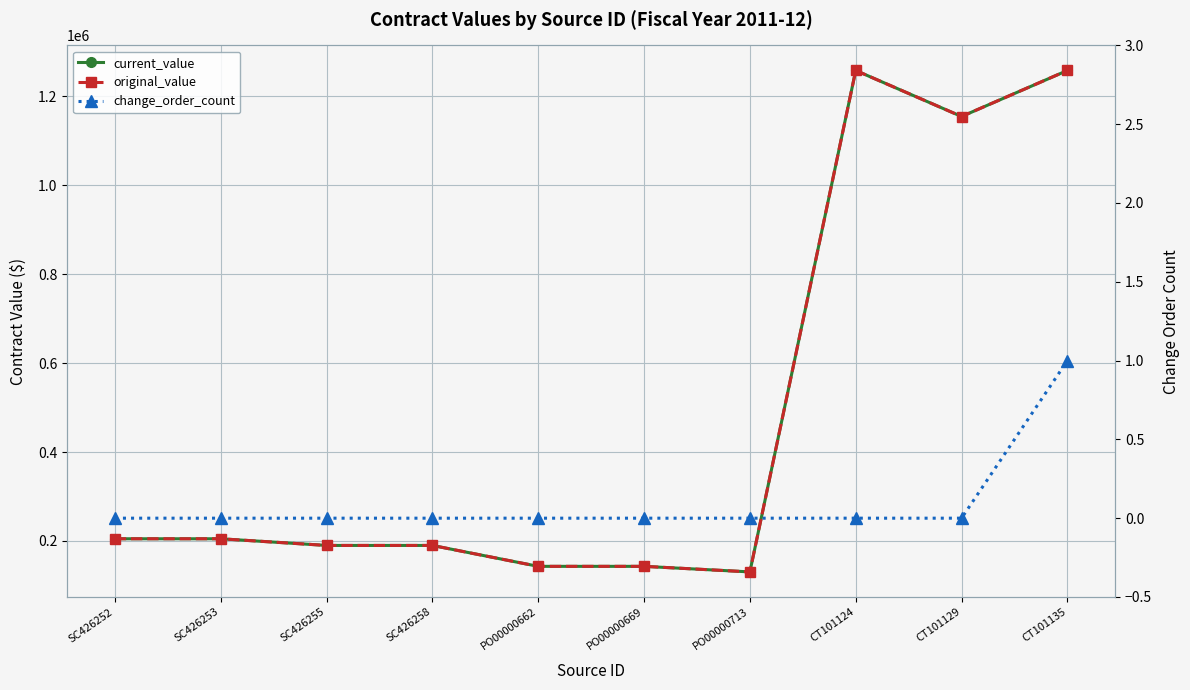

Between SC426253 and PO00000662, which series saw the biggest shift?

current_value